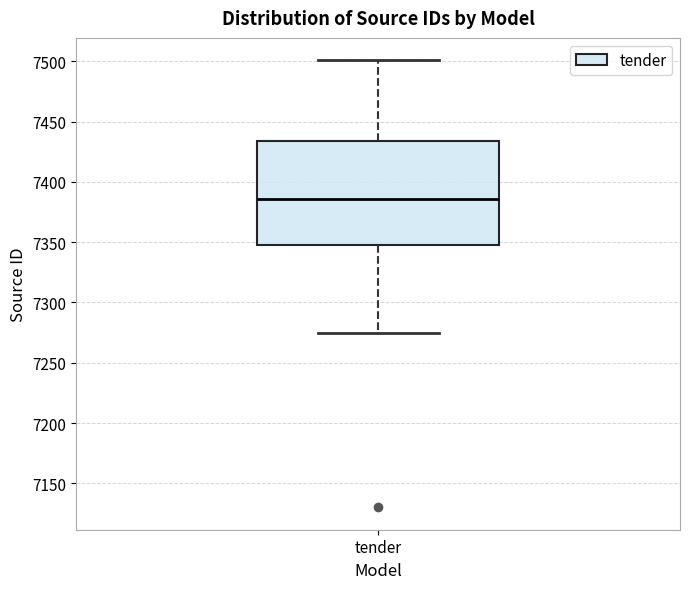

Where is the lower edge of the box for tender on the y-axis? The values are not printed on the chart, so give them approximately, as read against the axis.

7350